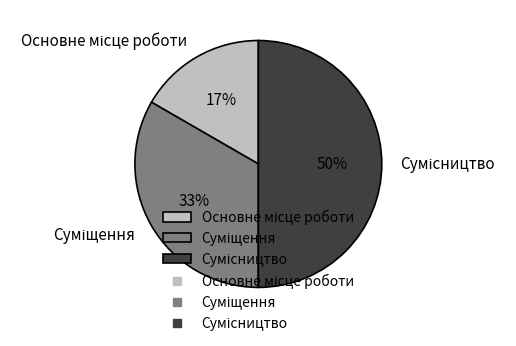

To the nearest percent, what is the average slice percentage?

33%